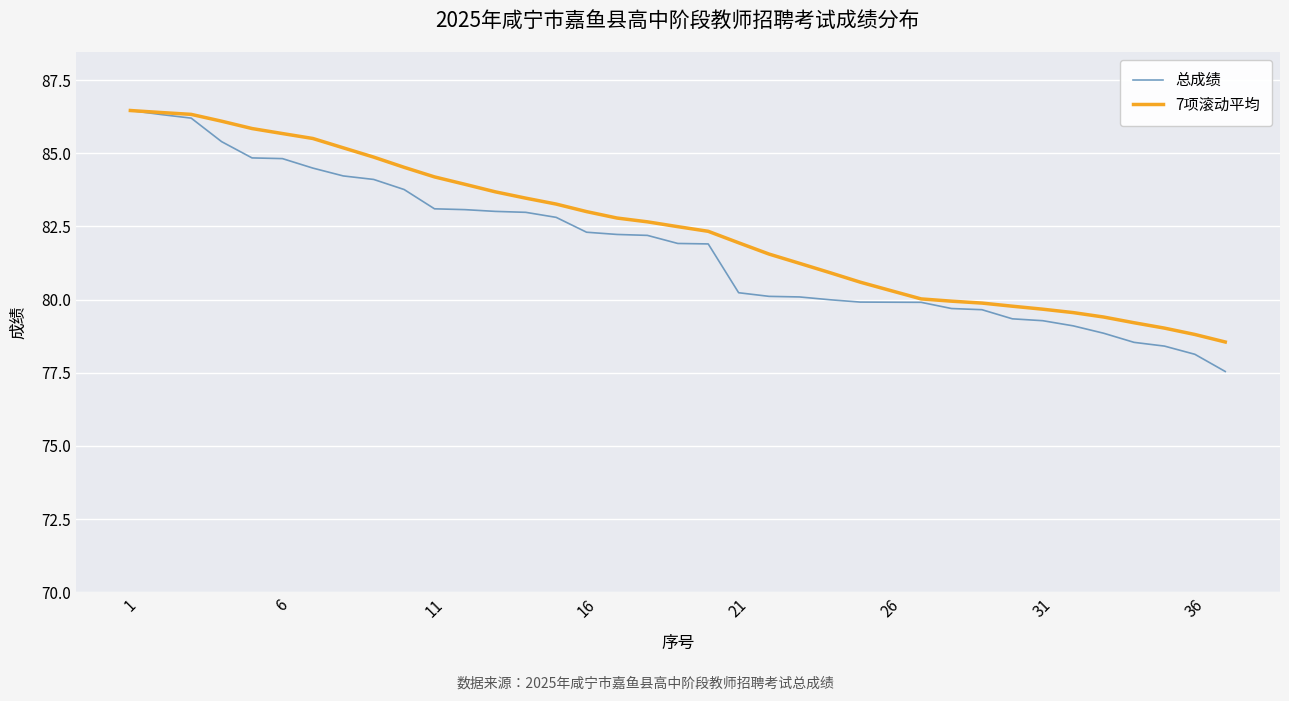

Which series has the widest spread of values?

总成绩